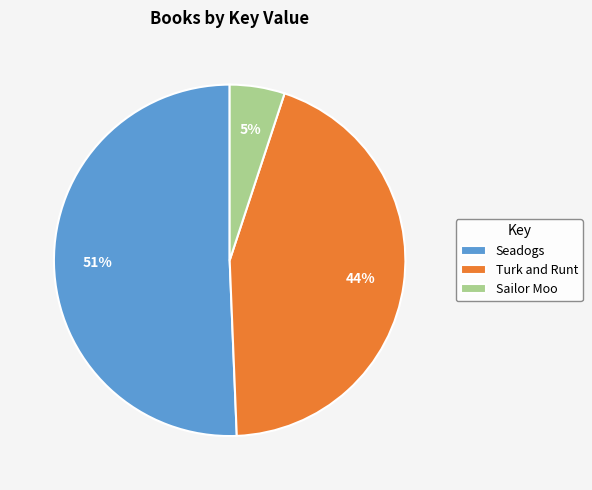

Which category has the biggest portion of the pie?

Seadogs